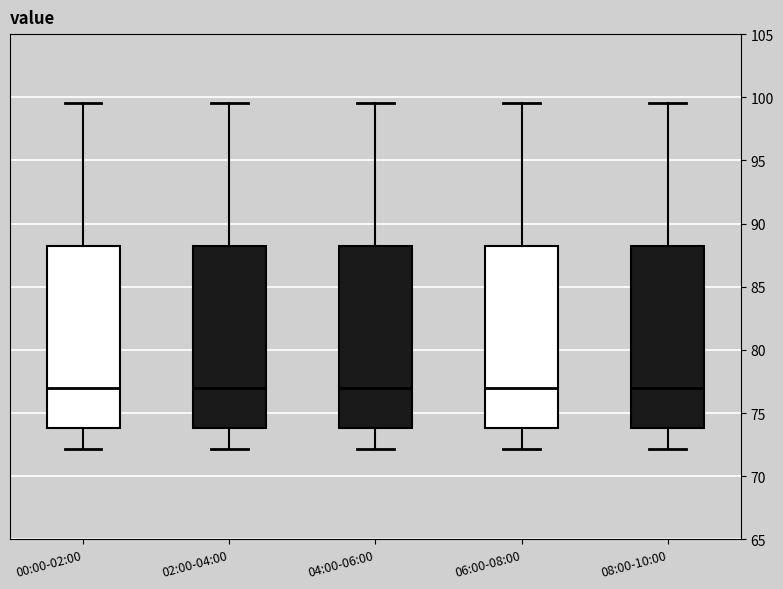

Reading left to right, read every box against the y-axis: the position of its median line, the range the box covers, and the ends of its whiskers. The values are not printed on the chart, so give them approximately, as read against the axis.

00:00-02:00: median 77.0, box 74.0 to 88.0, whiskers 72.0 to 99.5
02:00-04:00: median 77.0, box 74.0 to 88.0, whiskers 72.0 to 99.5
04:00-06:00: median 77.0, box 74.0 to 88.0, whiskers 72.0 to 99.5
06:00-08:00: median 77.0, box 74.0 to 88.0, whiskers 72.0 to 99.5
08:00-10:00: median 77.0, box 74.0 to 88.0, whiskers 72.0 to 99.5